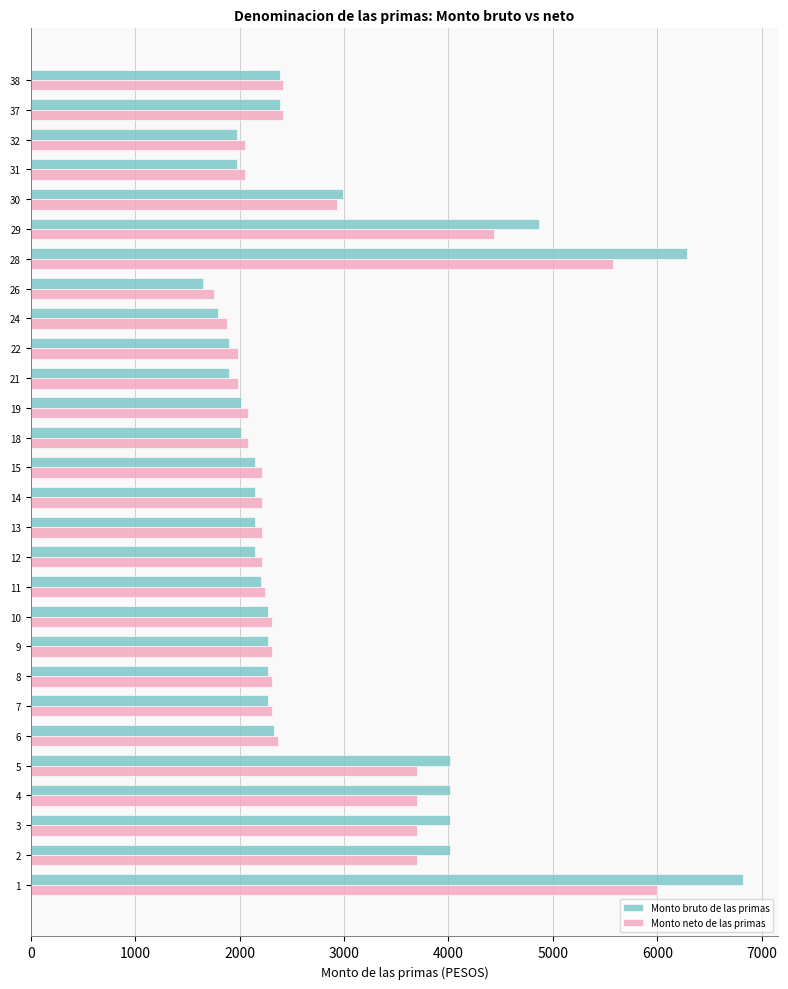

The value of Monto neto de las primas at 38 is 3156.2. True or false?

False